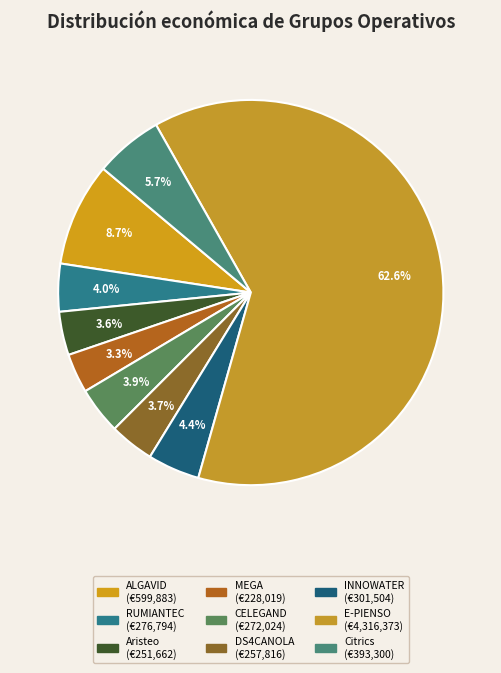

To the nearest percent, what is the difference between the largest and smallest slice percentages?

59%